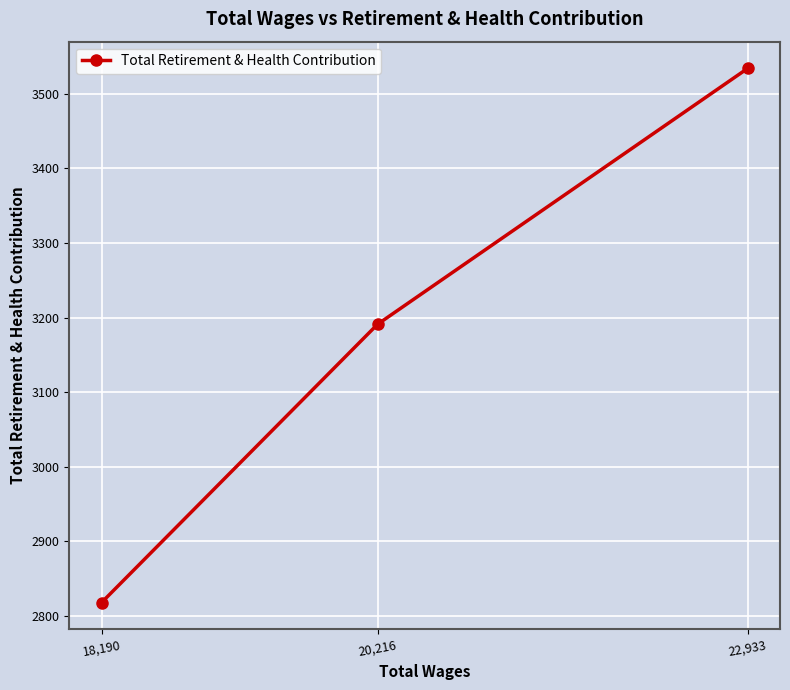

How many values are below 3191?

1